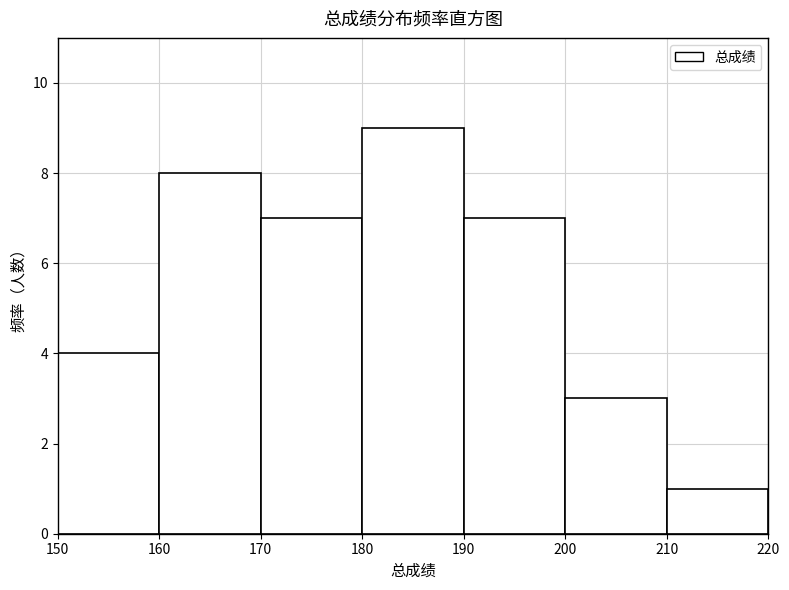

Reading left to right, transcribe this chart: for each bar, give the range it covers on the x-axis and its height. The values are not printed on the chart, so give them approximately, as read against the axis.

150 to 160: 4
160 to 170: 8
170 to 180: 7
180 to 190: 9
190 to 200: 7
200 to 210: 3
210 to 220: 1